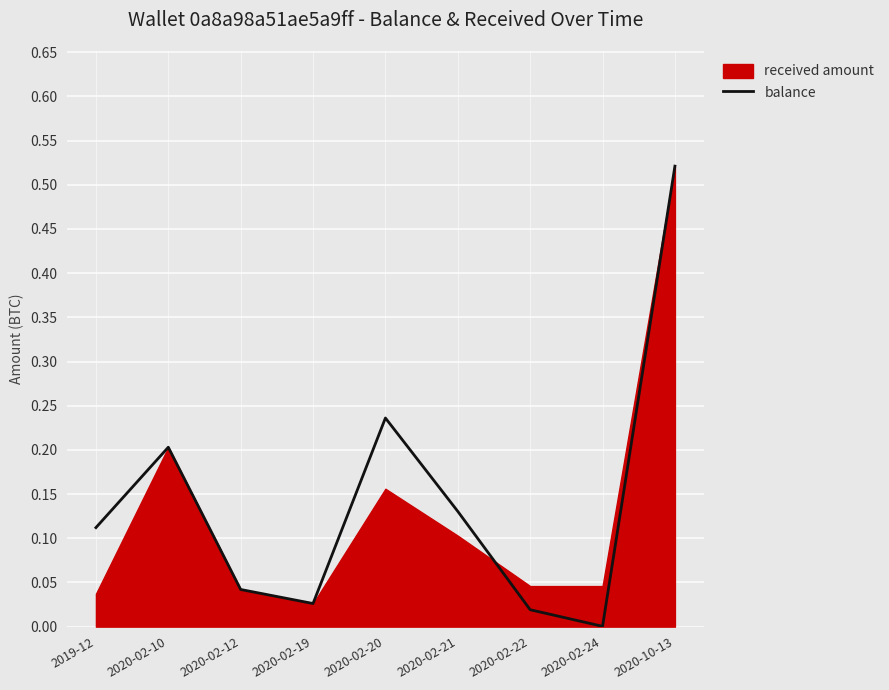

Where is the data nearest to the value 0?

2020-02-24